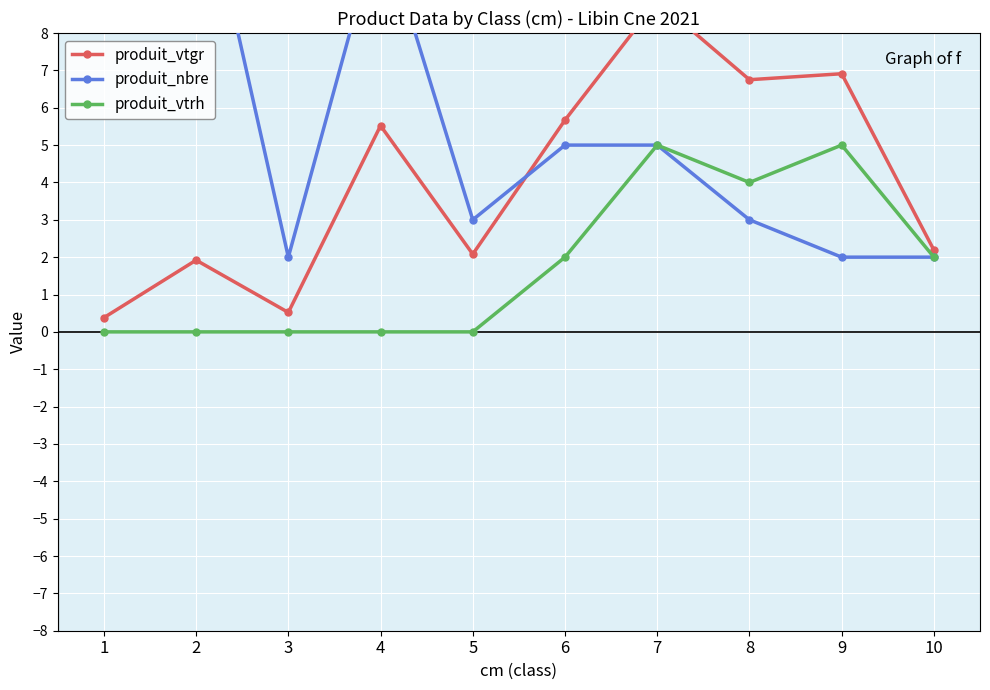

List the labels in order of produit_nbre value, largest first.

2, 4, 1, 6, 7, 5, 8, 3, 9, 10